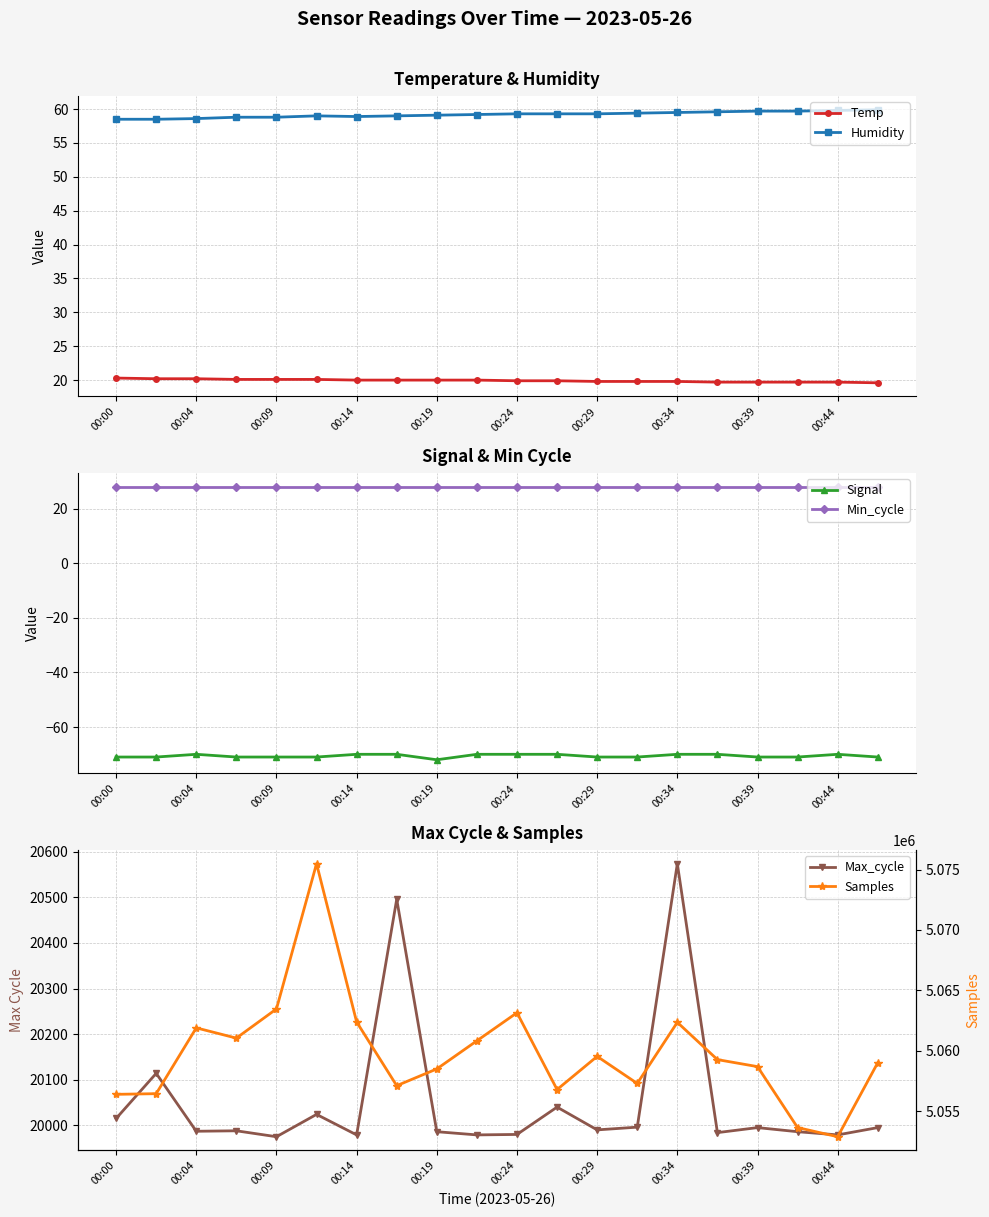

What is the difference between the maximum and minimum values in the Temp series?

0.7